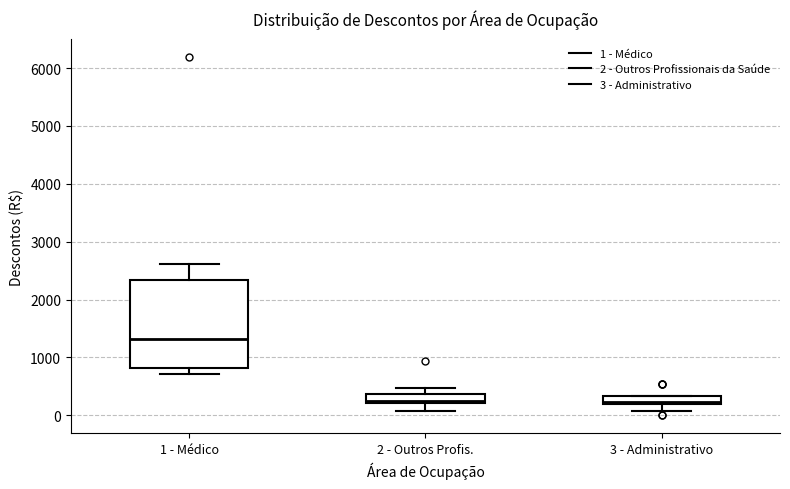

Which box has the highest median line?

1 - Médico